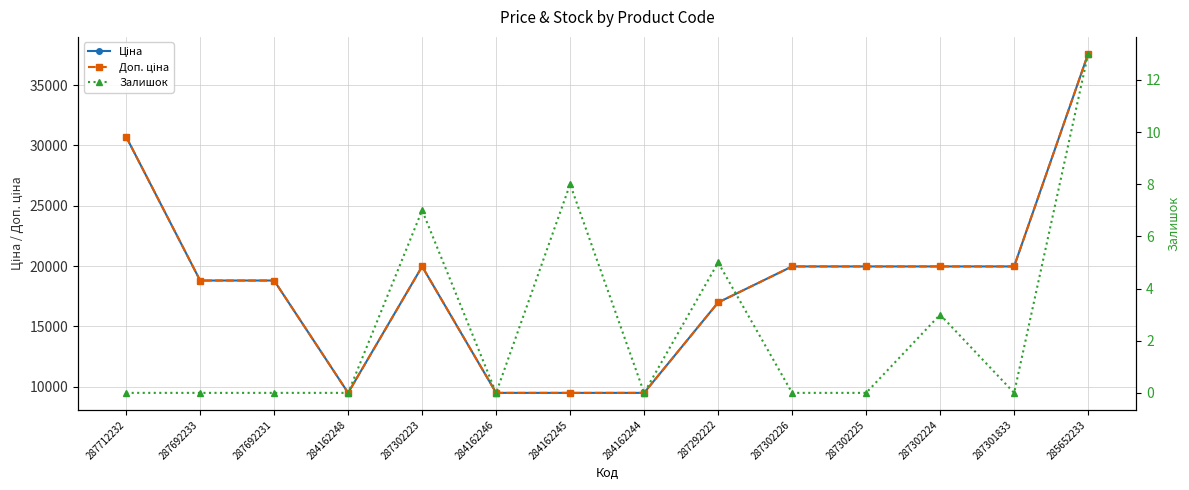

Between 287302226 and 284162245, which is larger?

287302226